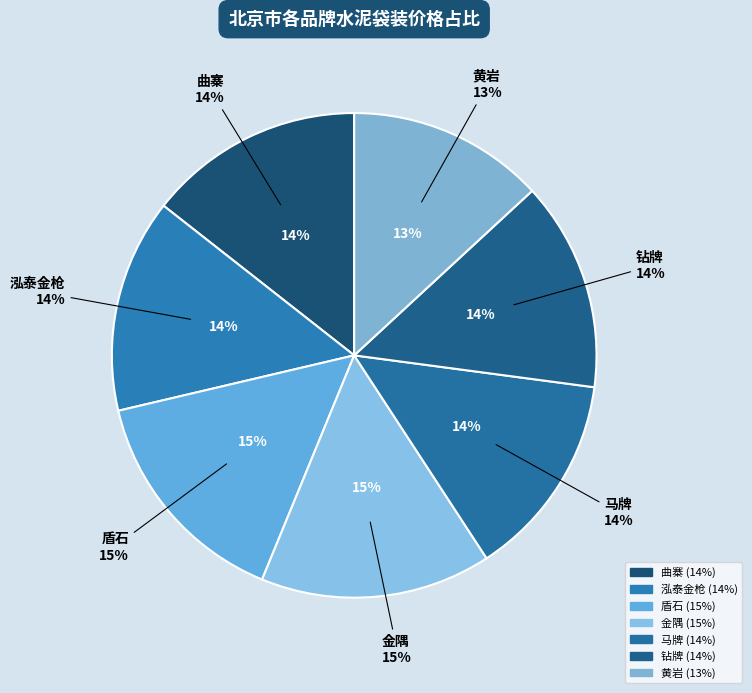

How many segments does this pie chart have?

7